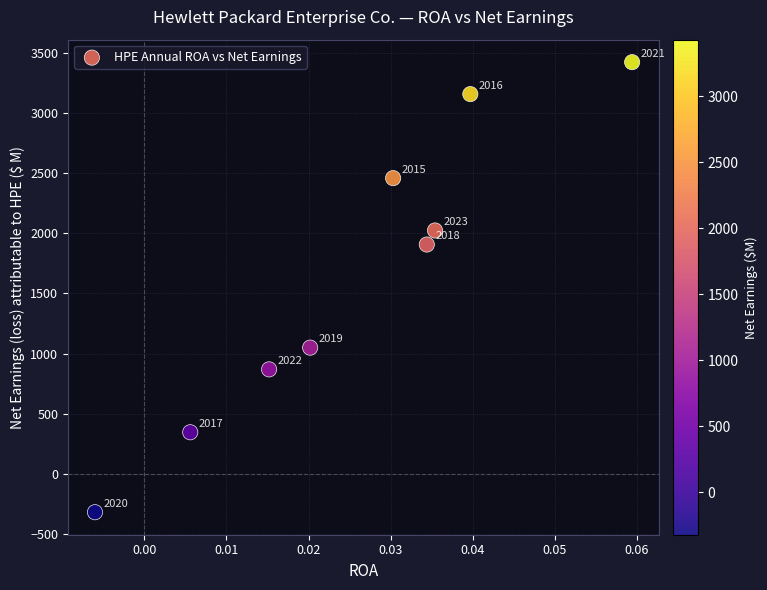

What Y value in the scatter plot is closest to 1552?

1908